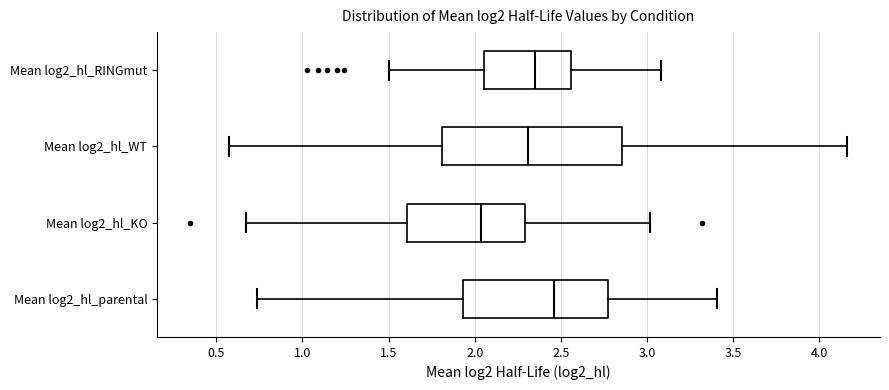

Reading bottom to top, read every box against the x-axis: the position of its median line, the range the box covers, and the ends of its whiskers. The values are not printed on the chart, so give them approximately, as read against the axis.

Mean log2_hl_parental: median 2.45, box 1.95 to 2.75, whiskers 0.75 to 3.40
Mean log2_hl_KO: median 2.05, box 1.60 to 2.30, whiskers 0.65 to 3.00
Mean log2_hl_WT: median 2.30, box 1.80 to 2.85, whiskers 0.55 to 4.15
Mean log2_hl_RINGmut: median 2.35, box 2.05 to 2.55, whiskers 1.50 to 3.10